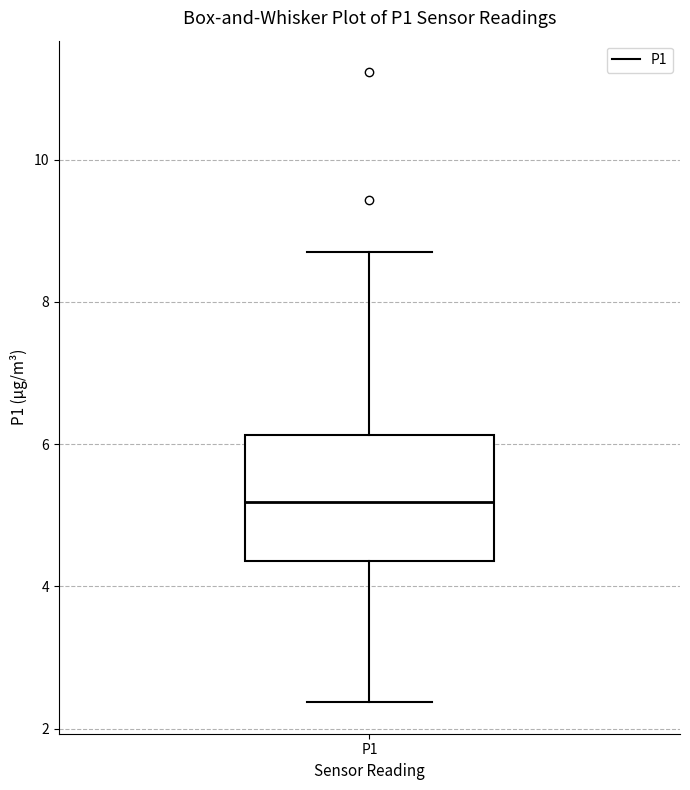

Where is the upper edge of the box for P1 on the y-axis? The values are not printed on the chart, so give them approximately, as read against the axis.

6.2